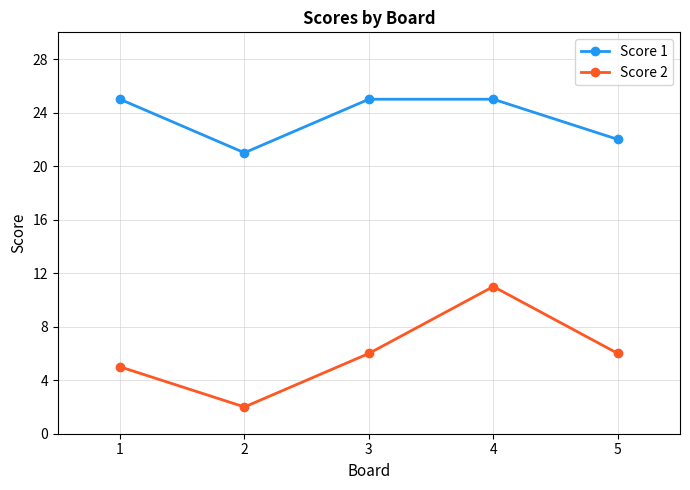

Read the Score 2 value at 2.

2